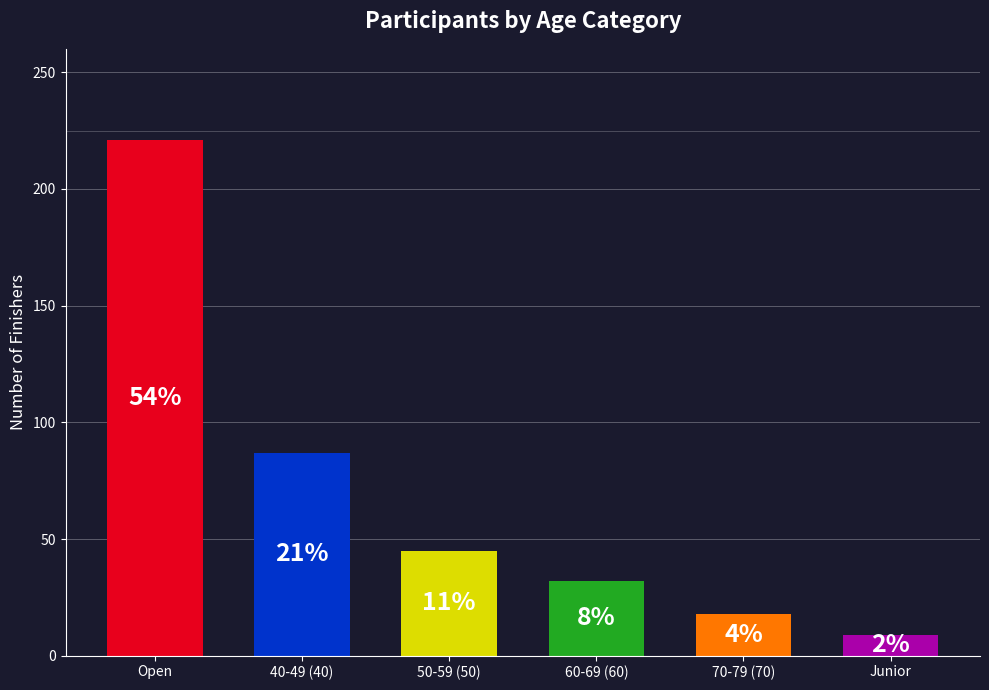

True or false: the data shows 45 at 50-59 (50).

True